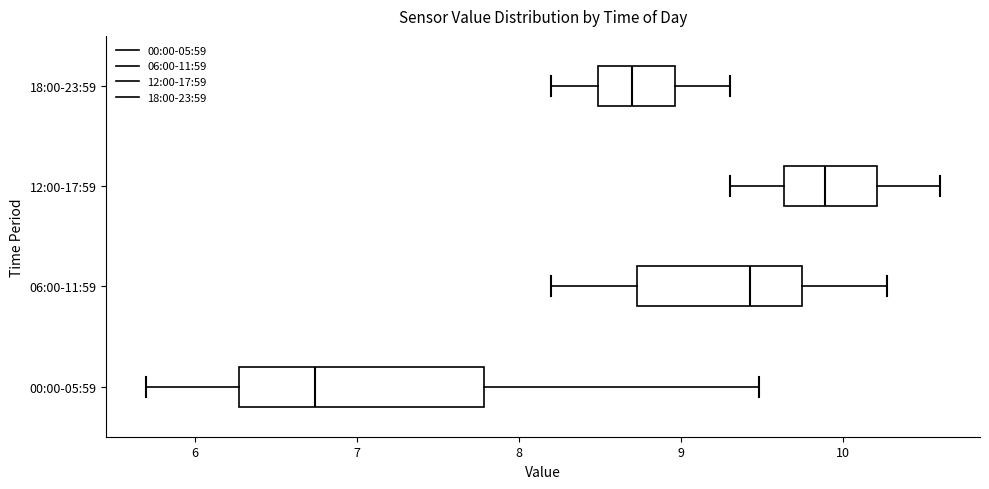

Which box's median line is the furthest to the left?

00:00-05:59